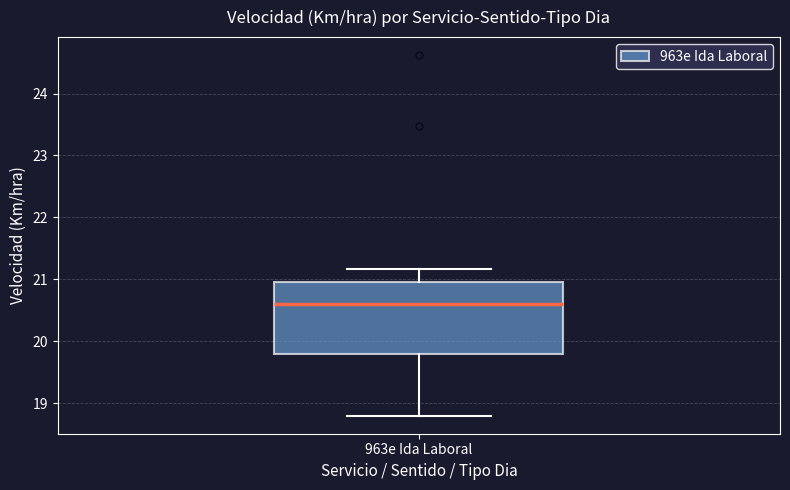

Transcribe this box plot: give where the median line is, the range the box spans, and where the two whiskers end, as read against the y-axis. The values are not printed on the chart, so give them approximately, as read against the axis.

median 20.6, box 19.8 to 21.0, whiskers 18.8 to 21.2